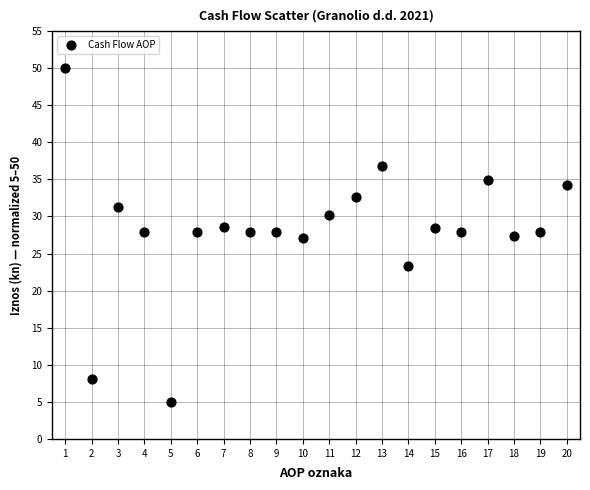

What is the range of X values (max minus min)?

19.0